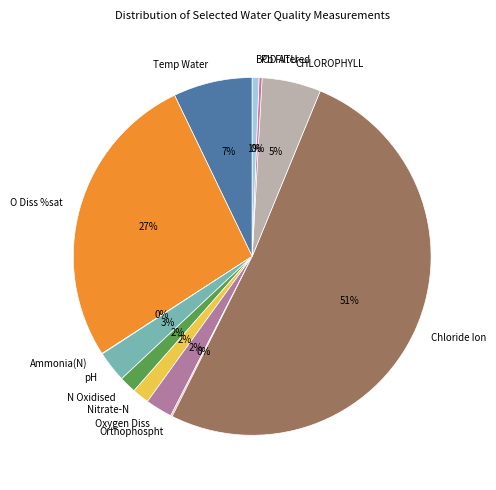

To the nearest percent, what percentage of the pie is BOD ATU?

1%